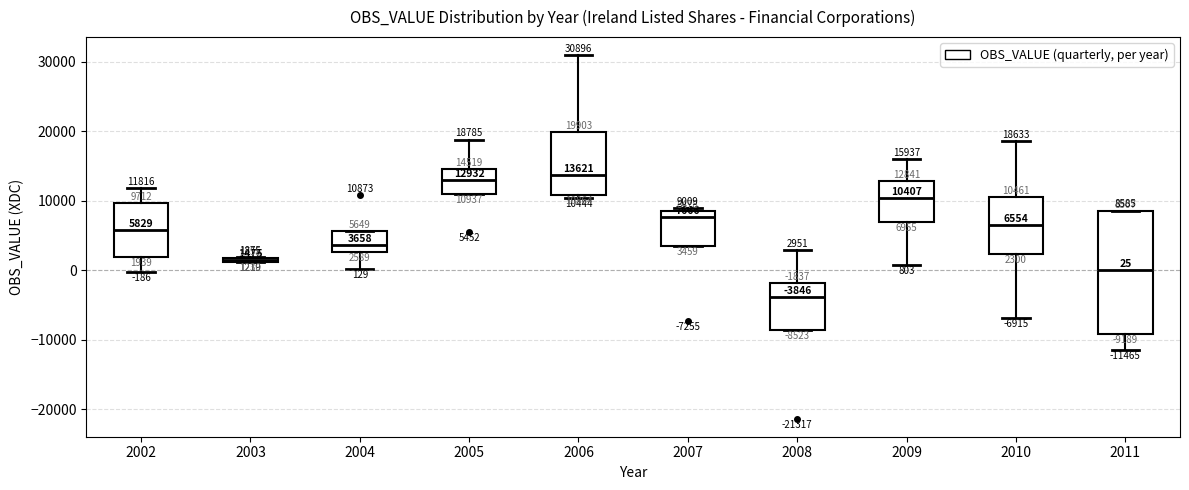

Which box has the lowest median line?

2008